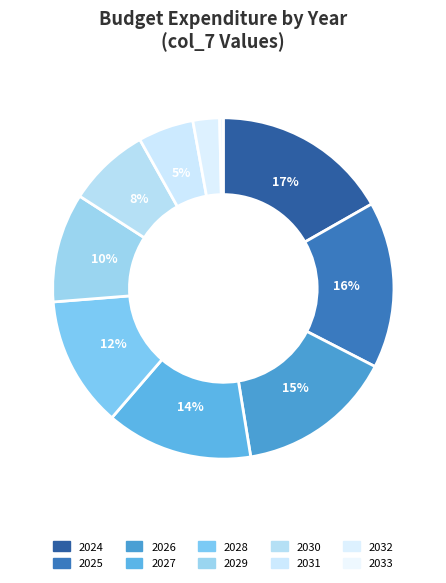

What is the smallest slice in the pie chart?

2033